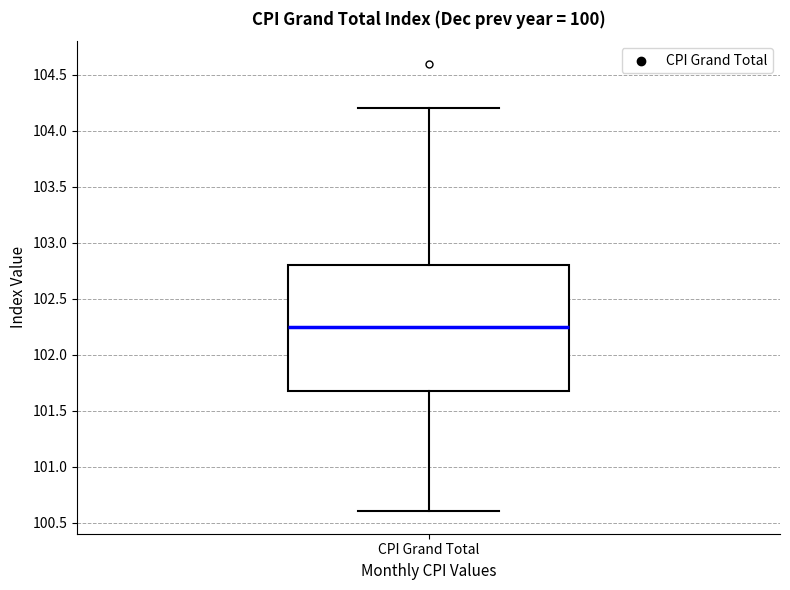

Where is the upper edge of the box for CPI Grand Total on the y-axis? The values are not printed on the chart, so give them approximately, as read against the axis.

102.80